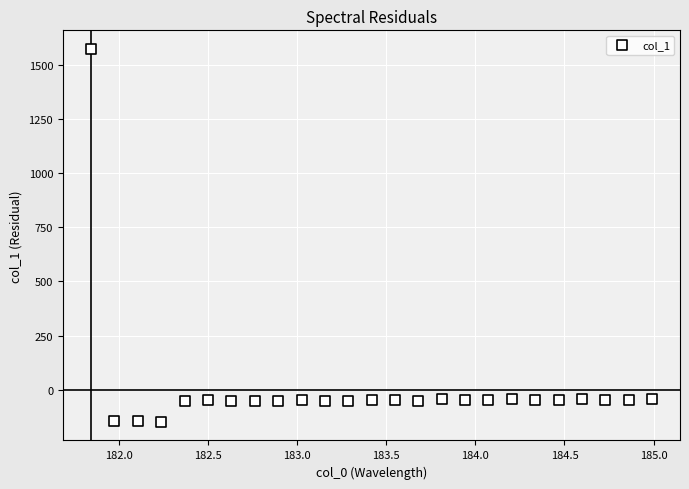

What is the range of X values (max minus min)?

3.1